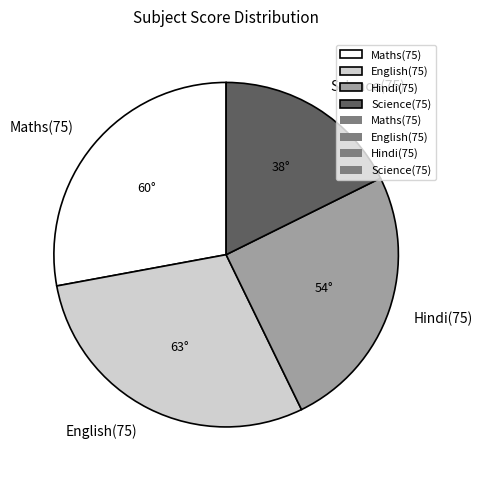

How many segments does this pie chart have?

4